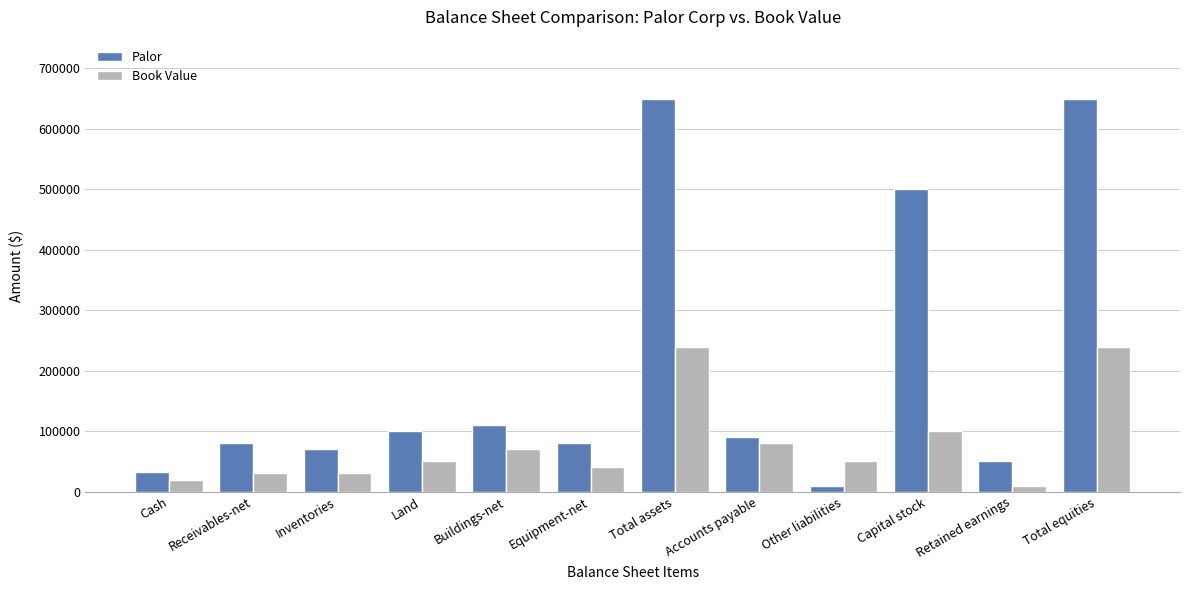

The value of Palor at Accounts payable is 90000. True or false?

True